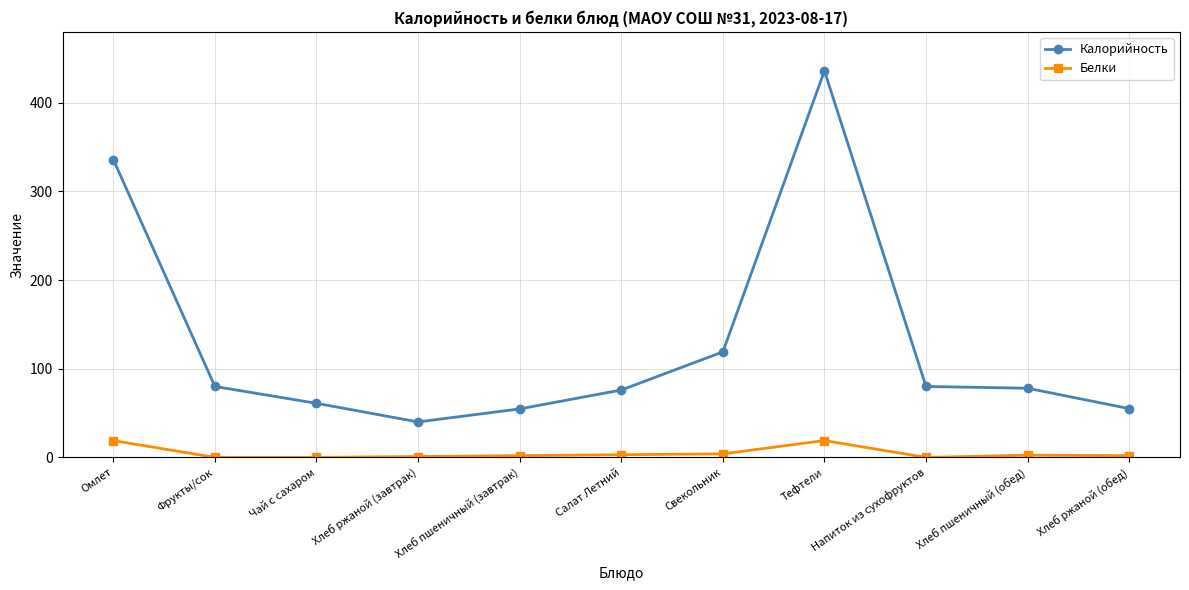

At which category does Калорийность reach its first local valley?

Хлеб ржаной (завтрак)